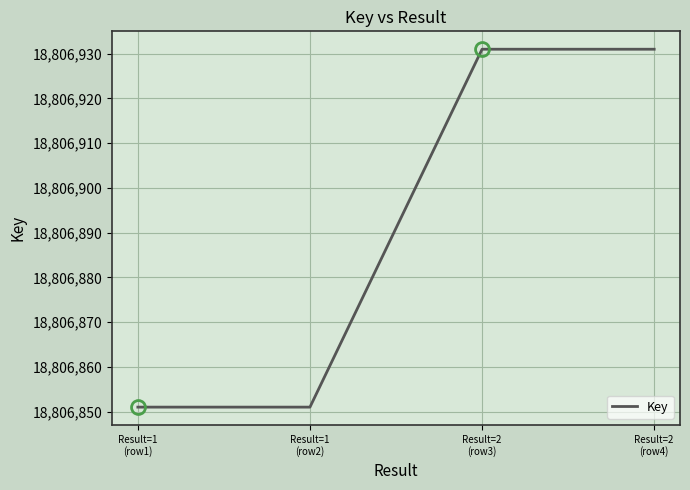

What is the maximum value shown in the chart?

18806931